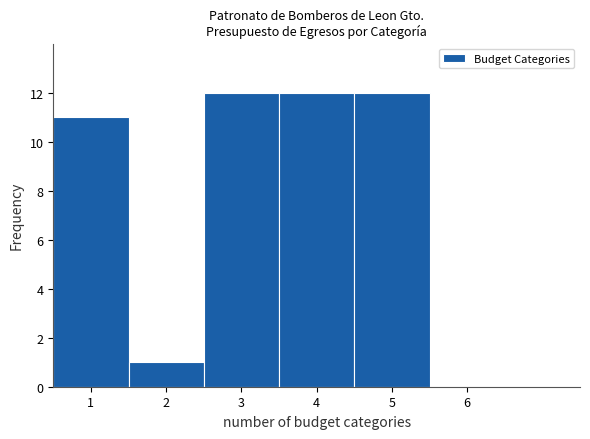

Reading left to right, transcribe this chart: for each bar, give the range it covers on the x-axis and its height. The values are not printed on the chart, so give them approximately, as read against the axis.

0.5 to 1.5: 11
1.5 to 2.5: 1
2.5 to 3.5: 12
3.5 to 4.5: 12
4.5 to 5.5: 12
5.5 to 6.5: 0